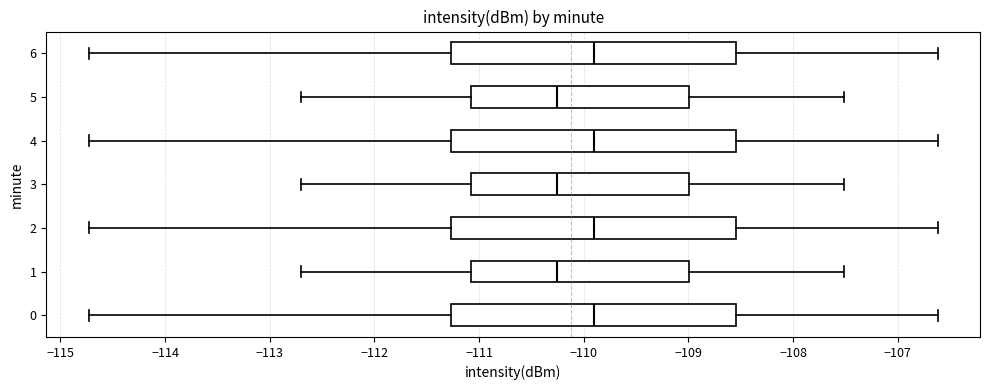

Reading bottom to top, read every box against the x-axis: the position of its median line, the range the box covers, and the ends of its whiskers. The values are not printed on the chart, so give them approximately, as read against the axis.

0: median -109.9, box -111.3 to -108.5, whiskers -114.7 to -106.6
1: median -110.3, box -111.1 to -109.0, whiskers -112.7 to -107.5
2: median -109.9, box -111.3 to -108.5, whiskers -114.7 to -106.6
3: median -110.3, box -111.1 to -109.0, whiskers -112.7 to -107.5
4: median -109.9, box -111.3 to -108.5, whiskers -114.7 to -106.6
5: median -110.3, box -111.1 to -109.0, whiskers -112.7 to -107.5
6: median -109.9, box -111.3 to -108.5, whiskers -114.7 to -106.6